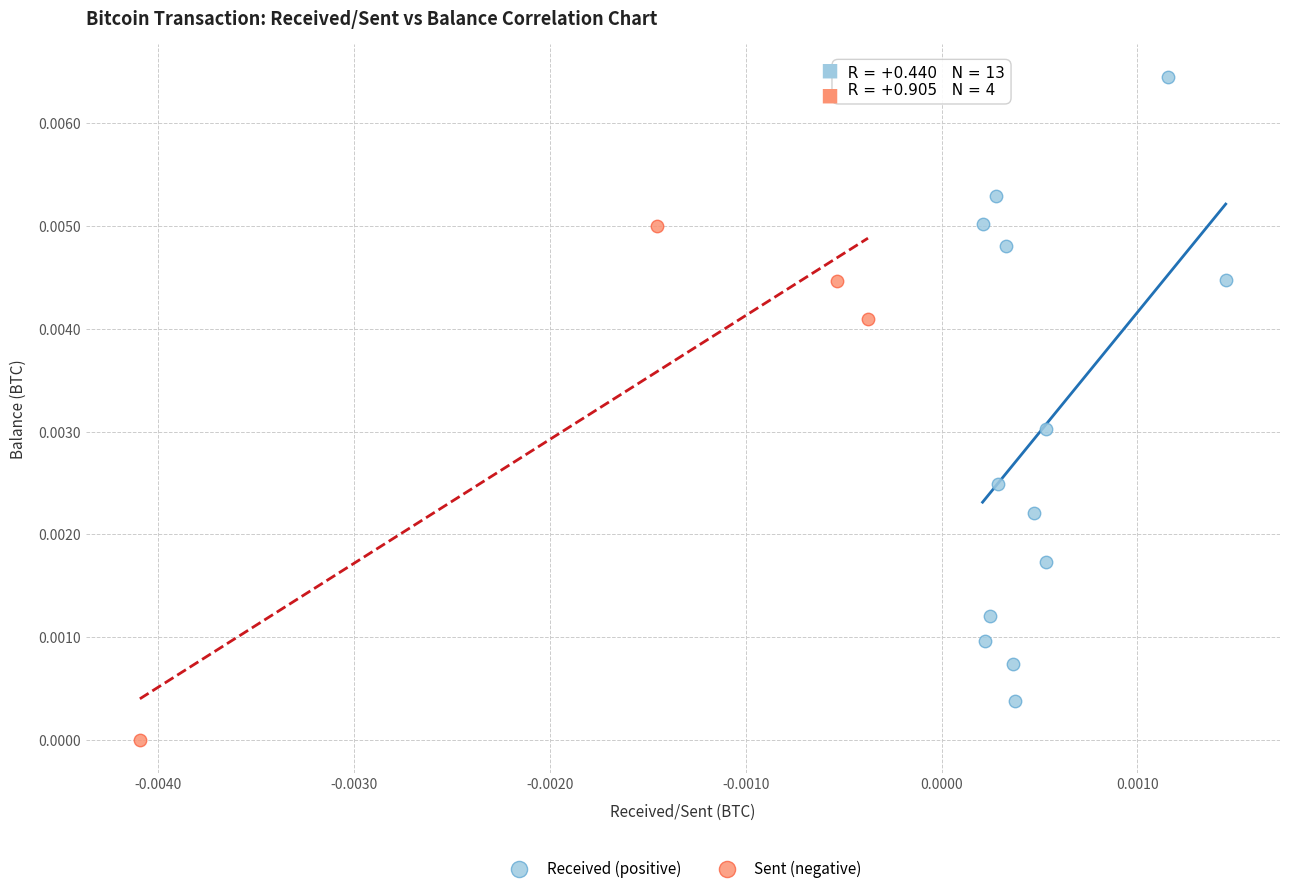

Which series has the widest spread of Y values?

Received (positive)